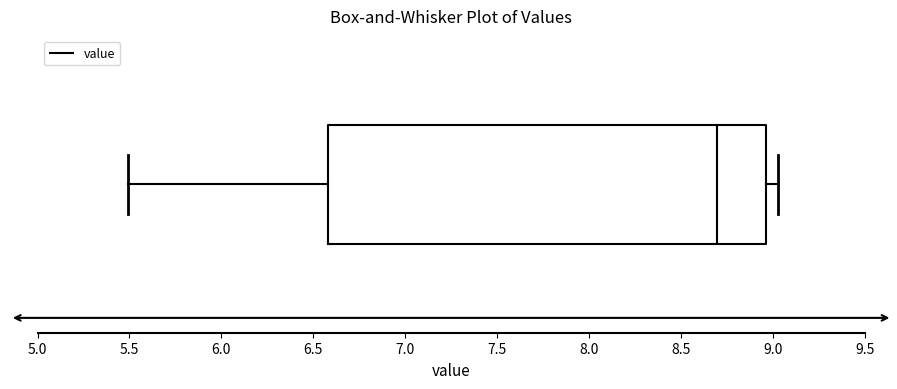

Transcribe this box plot: give where the median line is, the range the box spans, and where the two whiskers end, as read against the x-axis. The values are not printed on the chart, so give them approximately, as read against the axis.

median 8.70, box 6.60 to 8.95, whiskers 5.50 to 9.05